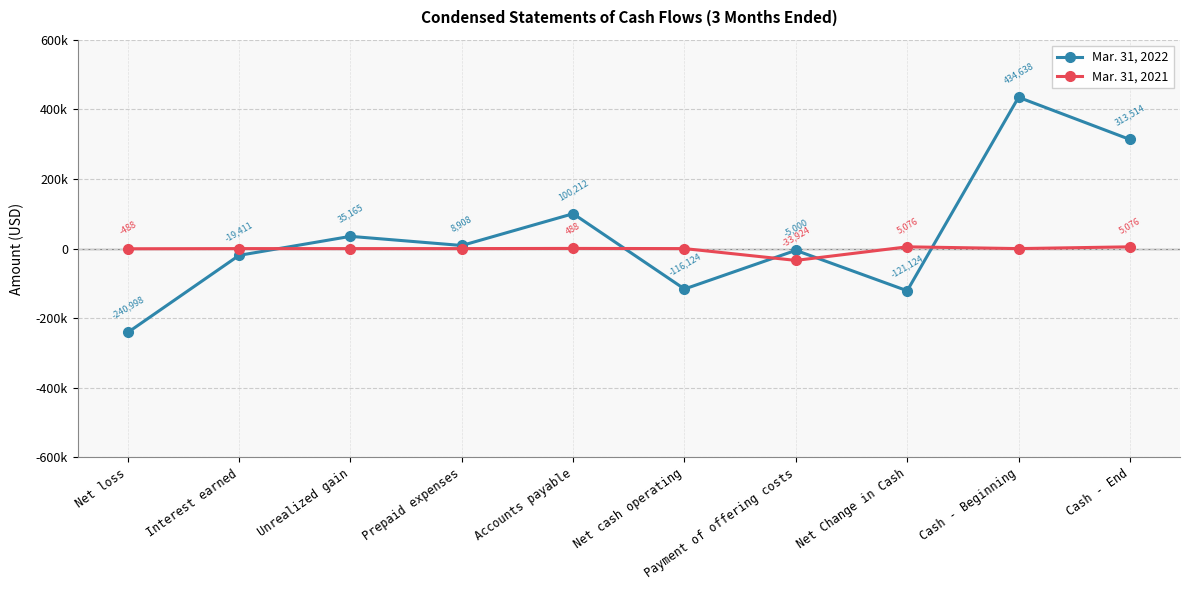

Is it true that Mar. 31, 2022 equals -2590 at Payment of offering costs?

False